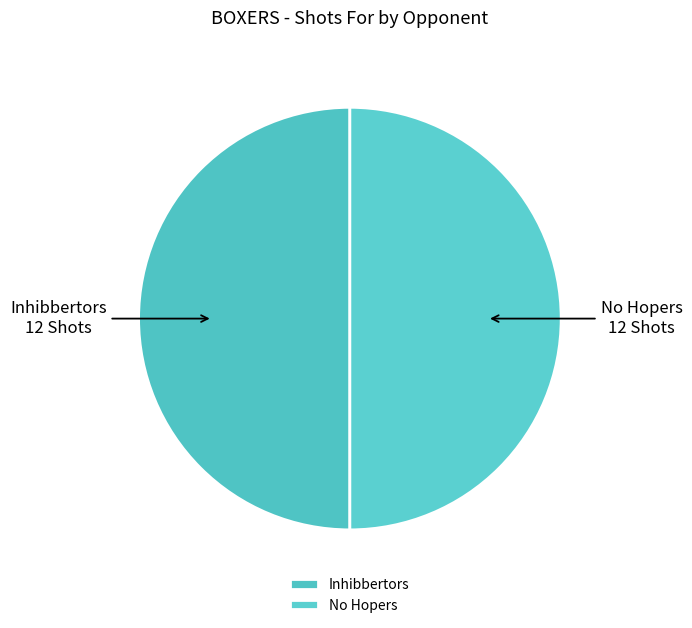

The Inhibbertors slice represents 64% of the pie. True or false?

False